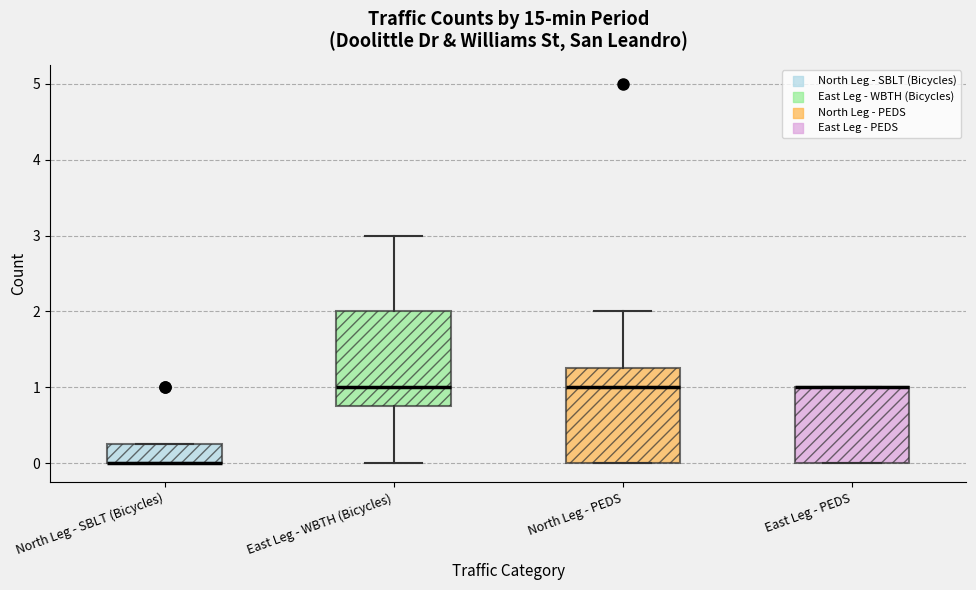

Reading left to right, read every box against the y-axis: the position of its median line, the range the box covers, and the ends of its whiskers. The values are not printed on the chart, so give them approximately, as read against the axis.

North Leg - SBLT (Bicycles): median 0.0 (drawn on the box's lower edge), box 0.0 to 0.3, whiskers 0.0 to 0.3
East Leg - WBTH (Bicycles): median 1.0, box 0.8 to 2.0, whiskers 0.0 to 3.0
North Leg - PEDS: median 1.0, box 0.0 to 1.3, whiskers 0.0 to 2.0
East Leg - PEDS: median 1.0 (drawn on the box's upper edge), box 0.0 to 1.0, whiskers 0.0 to 1.0